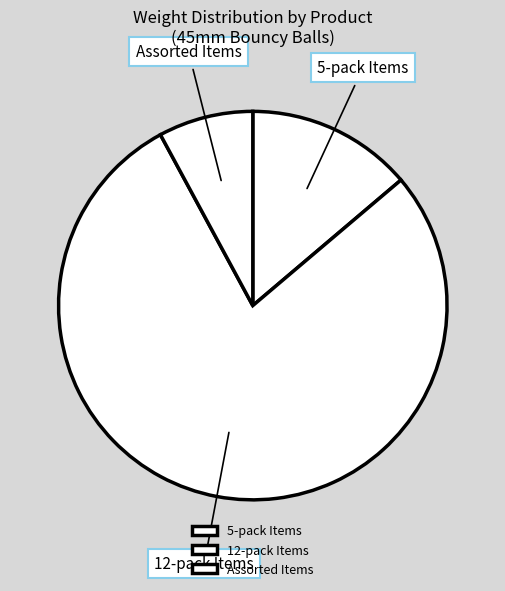

True or false: Assorted Items accounts for 16% of the total.

False